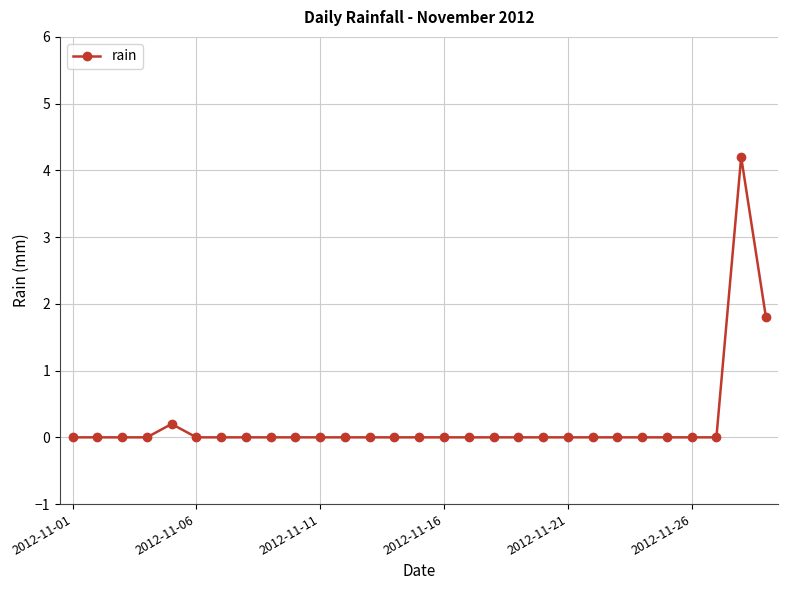

True or false: the data has more than 0 interior local peaks.

True